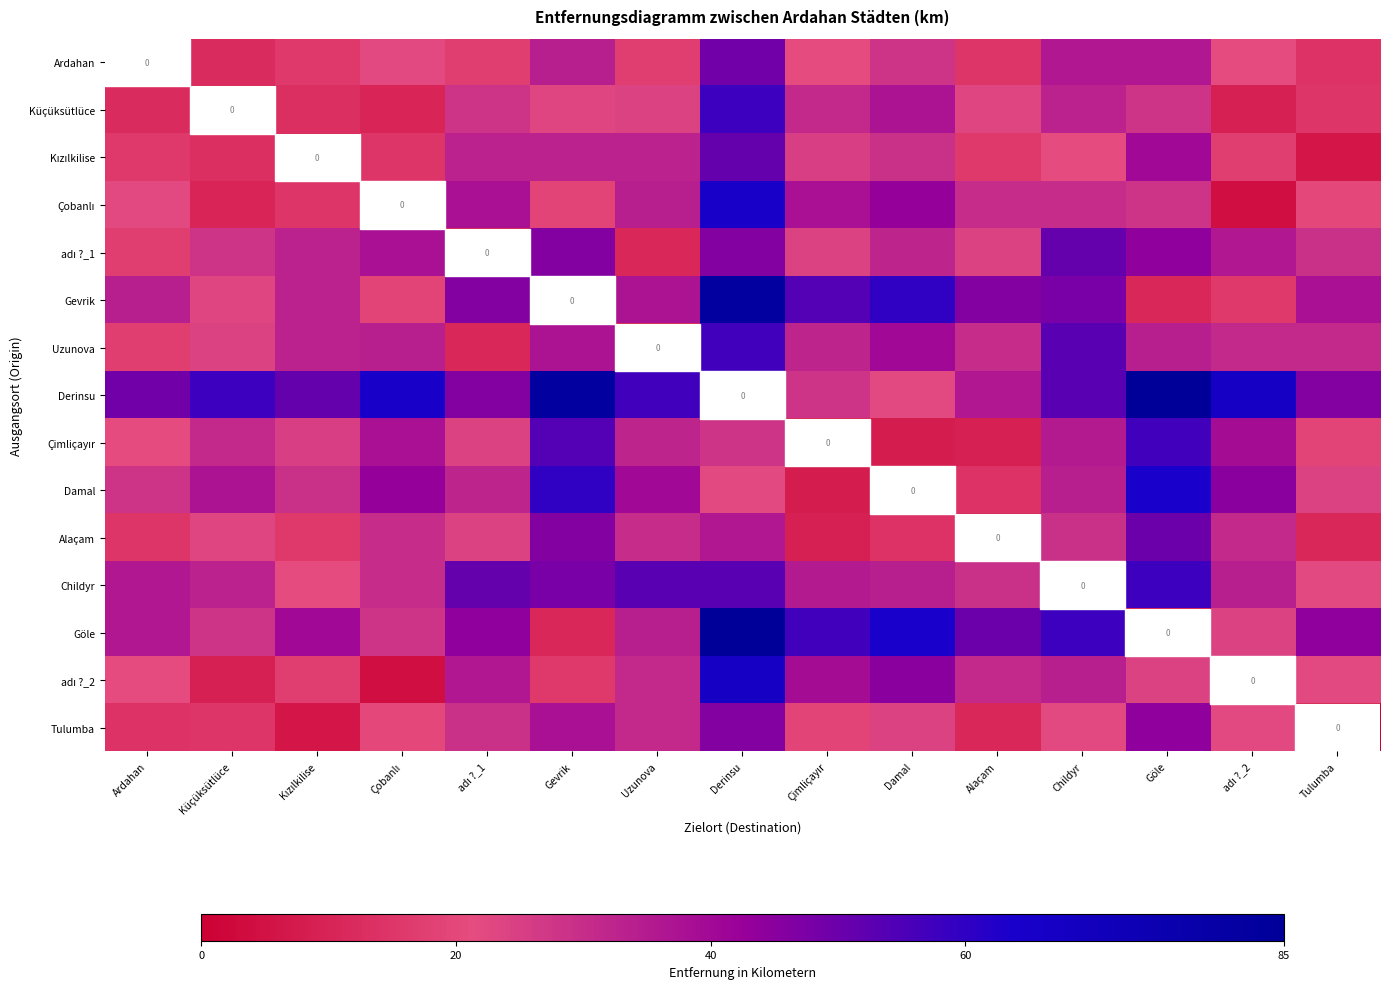

Which series has the largest total across all categories?

Derinsu